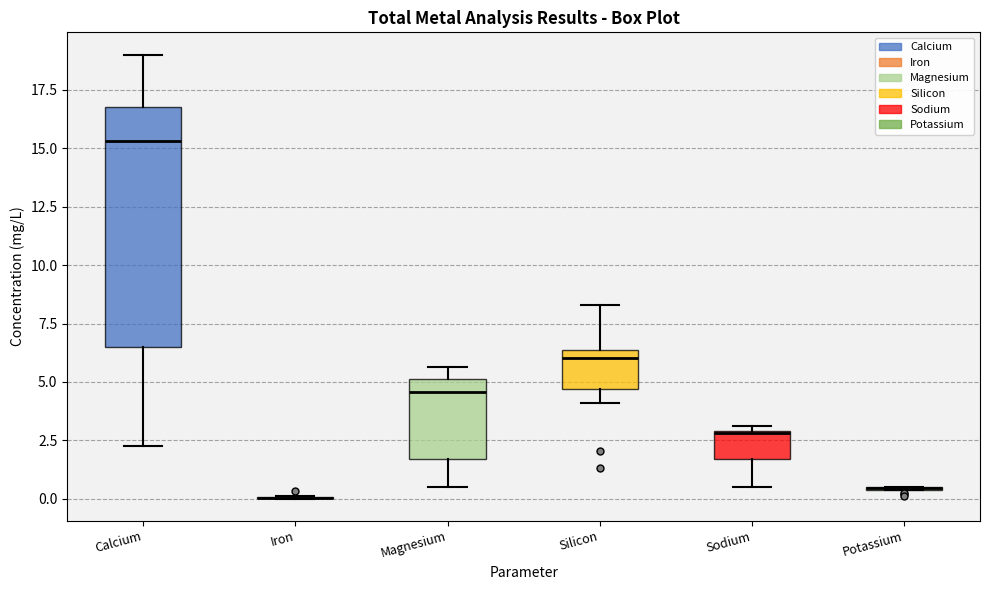

Reading left to right, transcribe this box plot: for each box, give where its median line is, the range the box spans, and where its two whiskers end, as read against the y-axis. The values are not printed on the chart, so give them approximately, as read against the axis.

Calcium: median 15.5, box 6.5 to 17.0, whiskers 2.5 to 19.0
Iron: box collapsed to a line at 0.0, whiskers 0.0 to 0.0
Magnesium: median 4.5, box 1.5 to 5.0, whiskers 0.5 to 5.5
Silicon: median 6.0, box 4.5 to 6.5, whiskers 4.0 to 8.5
Sodium: median 3.0, box 1.5 to 3.0, whiskers 0.5 to 3.0 (just above the box's upper edge)
Potassium: box collapsed to a line at 0.5, whiskers 0.5 to 0.5